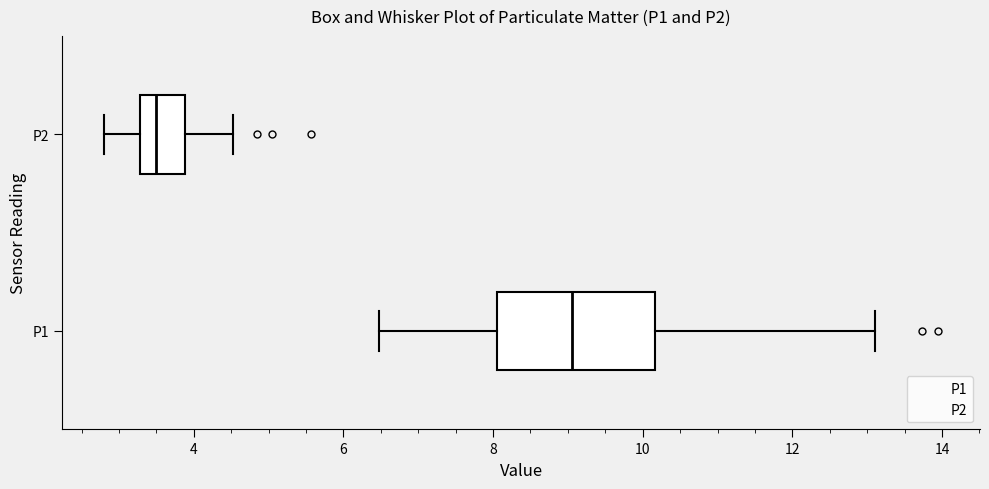

Comparing the boxes themselves (not the whiskers), which one is the widest?

P1